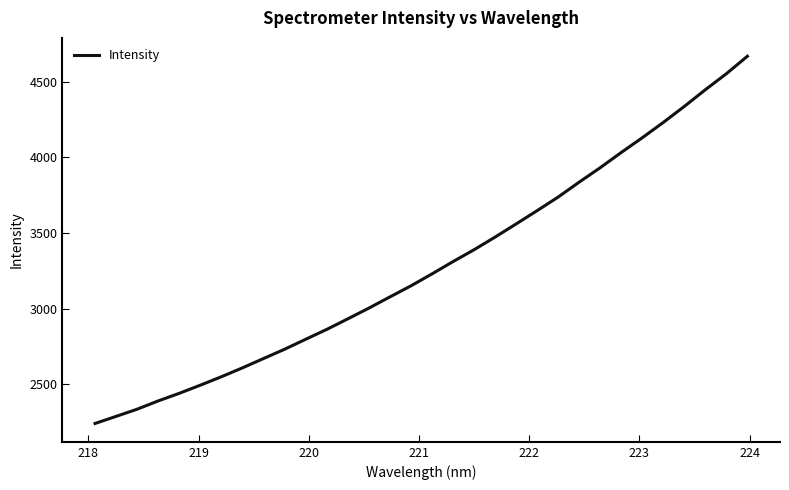

What is the minimum value shown in the chart?

2239.4